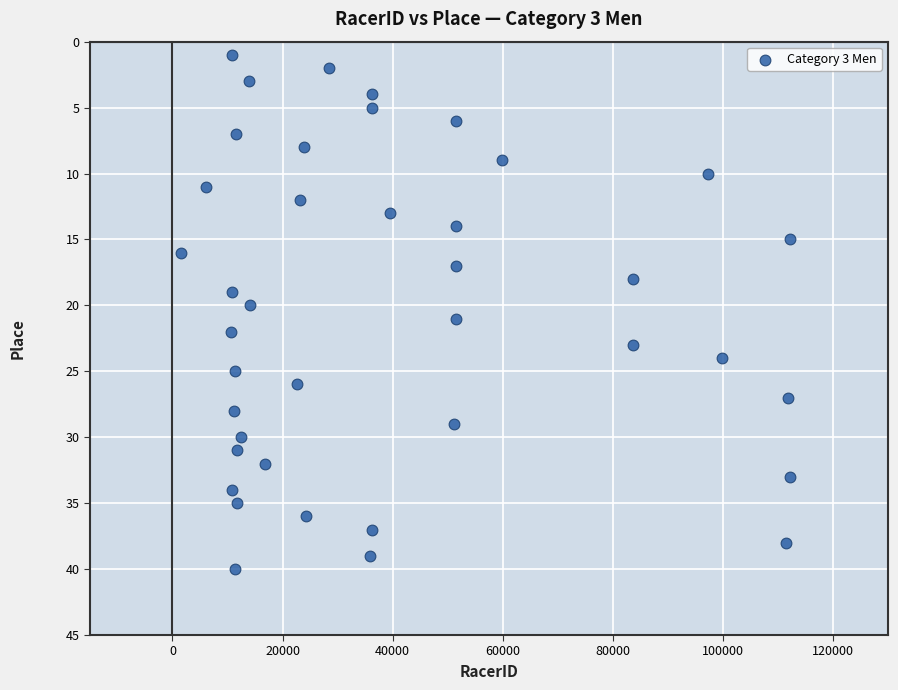

What is the range of Y values (max minus min)?

39